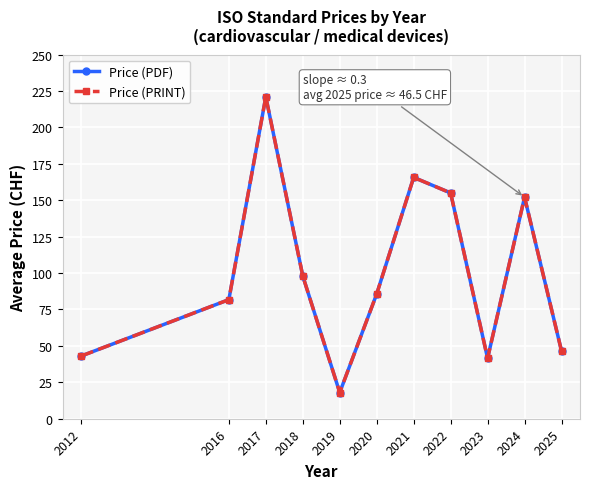

Where is the first local maximum for Price (PDF)?

2017